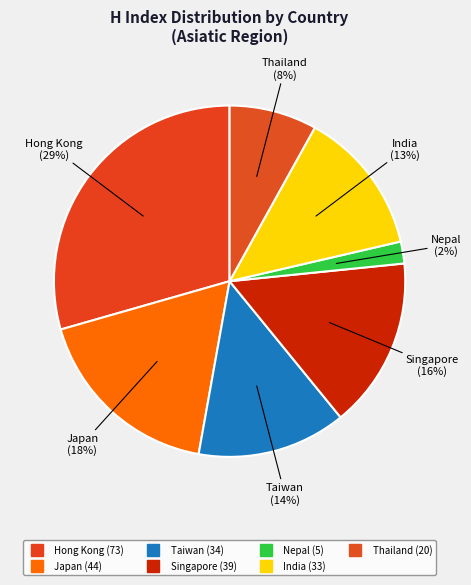

How many segments does this pie chart have?

7